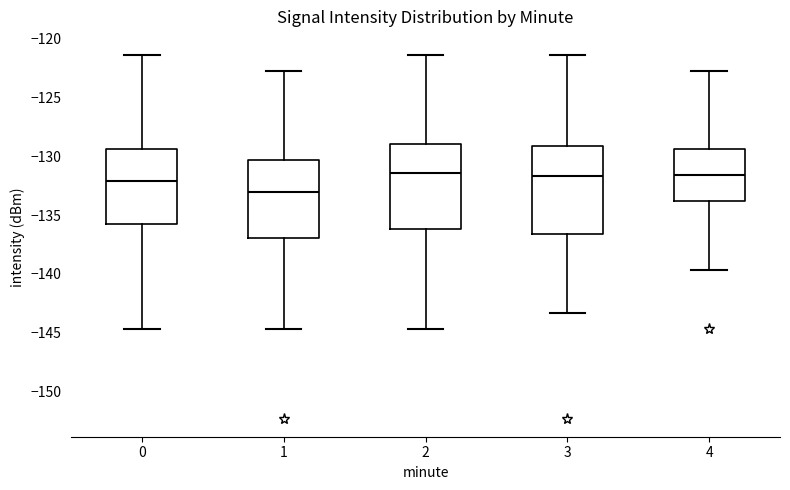

Which box has the lowest median line?

1